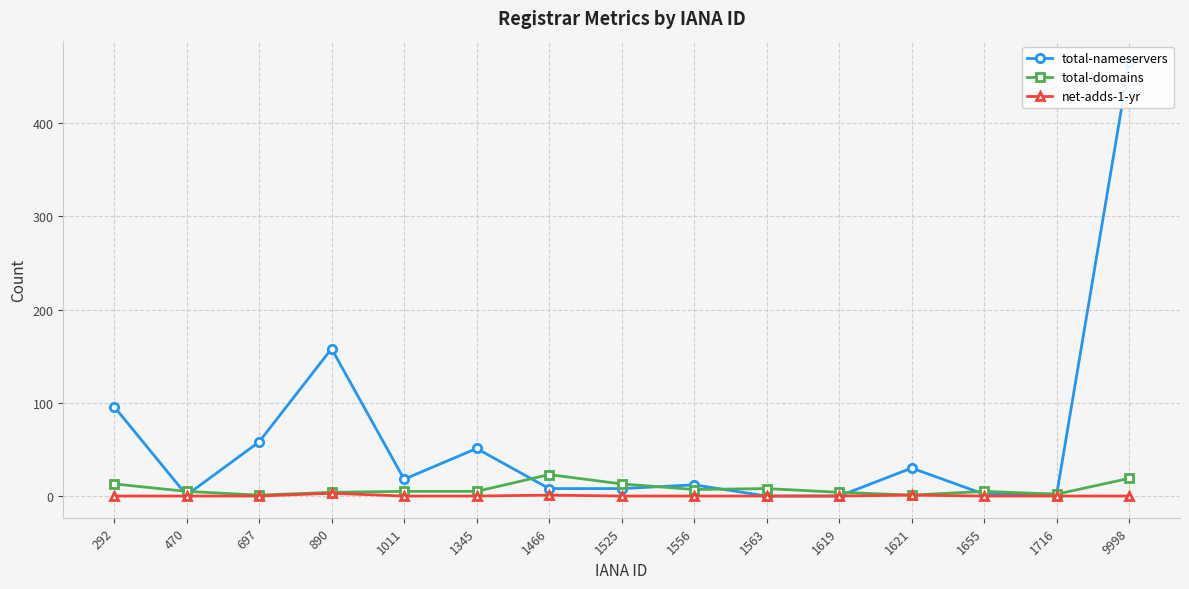

The total-nameservers series shows 18 at 1011. True or false?

True